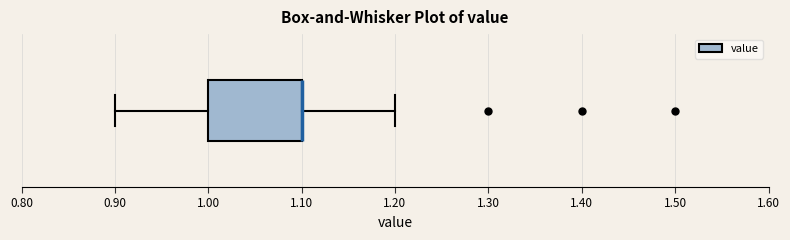

Where does the left whisker of the box end on the x-axis? The values are not printed on the chart, so give them approximately, as read against the axis.

0.9